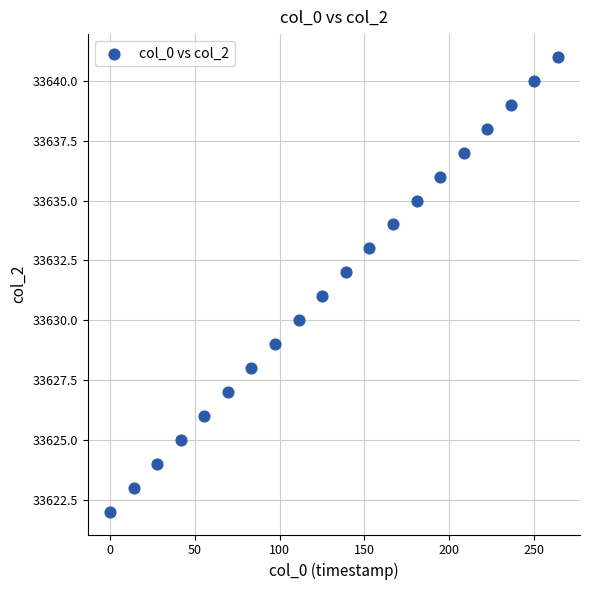

What is the range of Y values (max minus min)?

19